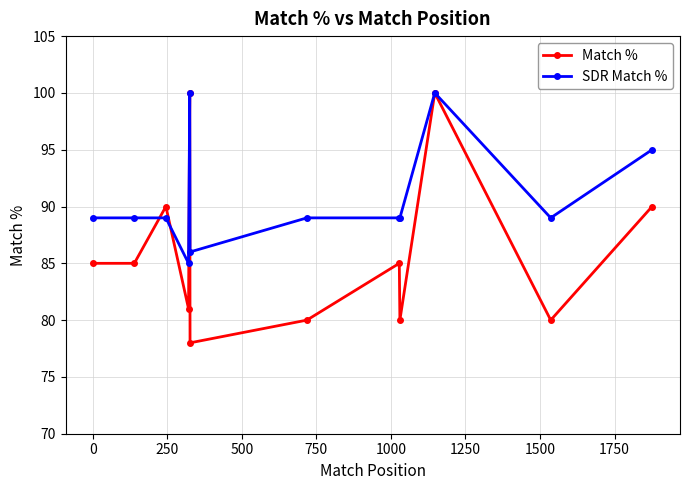

What are all the series names shown in the legend?

Match %, SDR Match %